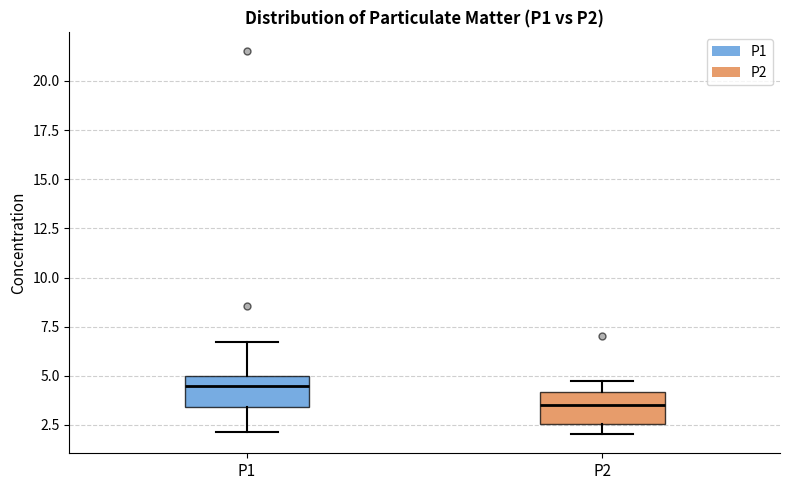

Reading left to right, read every box against the y-axis: the position of its median line, the range the box covers, and the ends of its whiskers. The values are not printed on the chart, so give them approximately, as read against the axis.

P1: median 4.5, box 3.5 to 5.0, whiskers 2.0 to 6.5
P2: median 3.5, box 2.5 to 4.0, whiskers 2.0 to 4.5